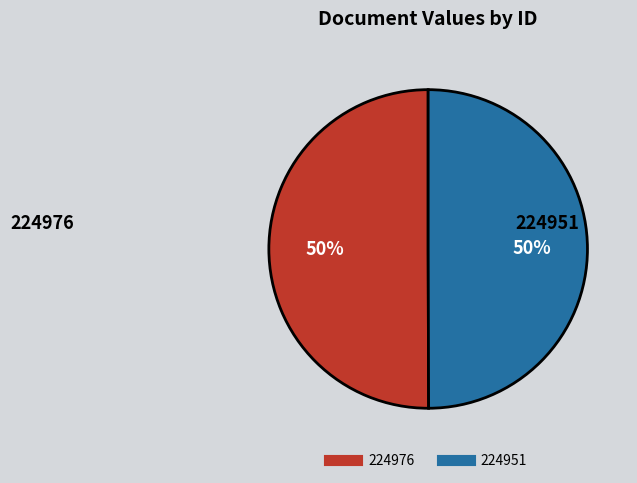

To the nearest percent, what portion does 224976 represent?

50%